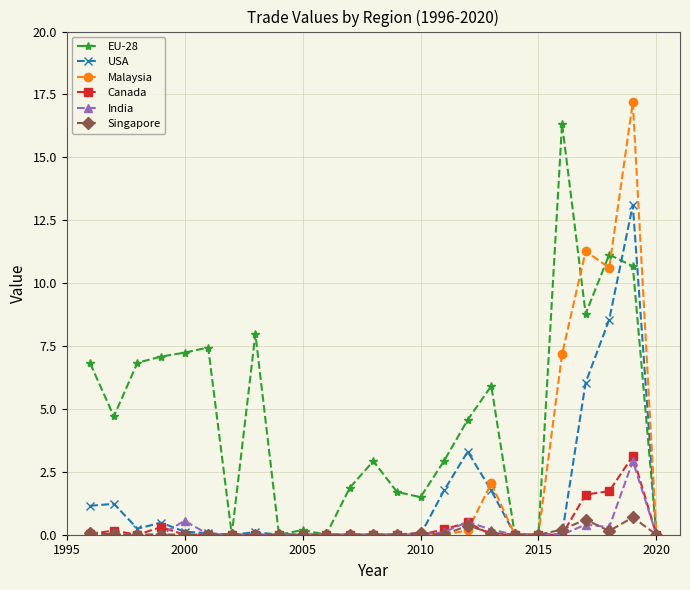

Which series has the largest range (max minus min)?

Malaysia